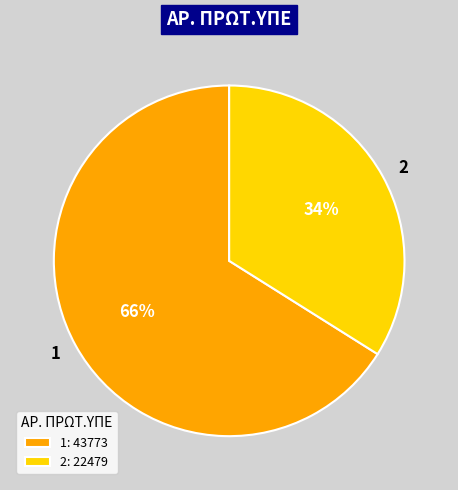

To the nearest percent, what is the difference between the 2 and 1 slice percentages?

32%